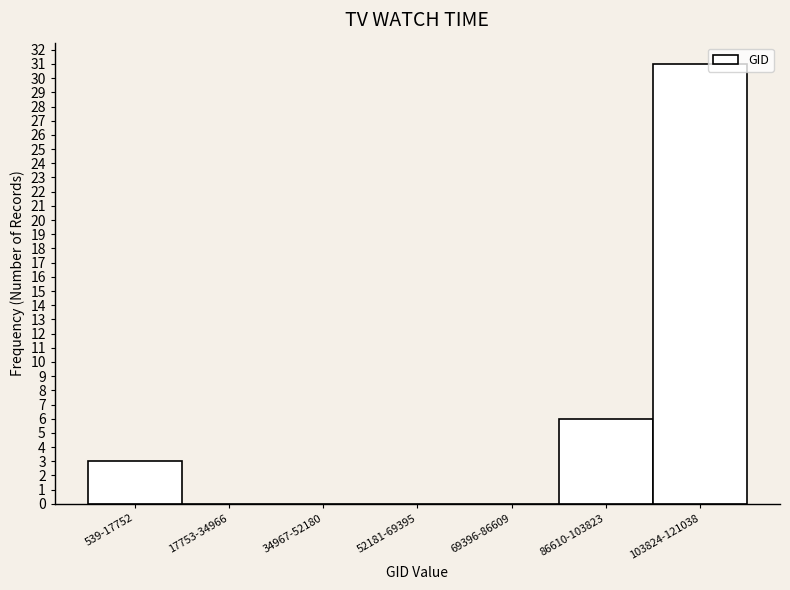

Reading right to left, extract all data points from this chart.

103824-121038=31	86610-103823=6	69396-86609=0	52181-69395=0	34967-52180=0	17753-34966=0	539-17752=3